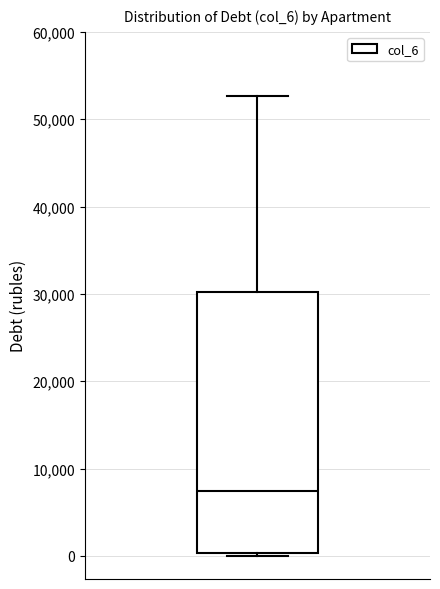

Transcribe this box plot: give where the median line is, the range the box spans, and where the two whiskers end, as read against the y-axis. The values are not printed on the chart, so give them approximately, as read against the axis.

median 7000, box 0 to 30000, whiskers 0 (just below the box's lower edge) to 53000